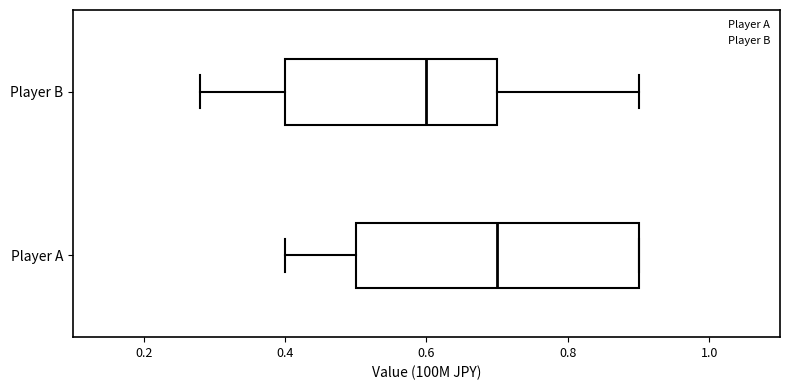

Reading bottom to top, transcribe this box plot: for each box, give where its median line is, the range the box spans, and where its two whiskers end, as read against the x-axis. The values are not printed on the chart, so give them approximately, as read against the axis.

Player A: median 0.70, box 0.50 to 0.90, whiskers 0.40 to 0.90
Player B: median 0.60, box 0.40 to 0.70, whiskers 0.28 to 0.90